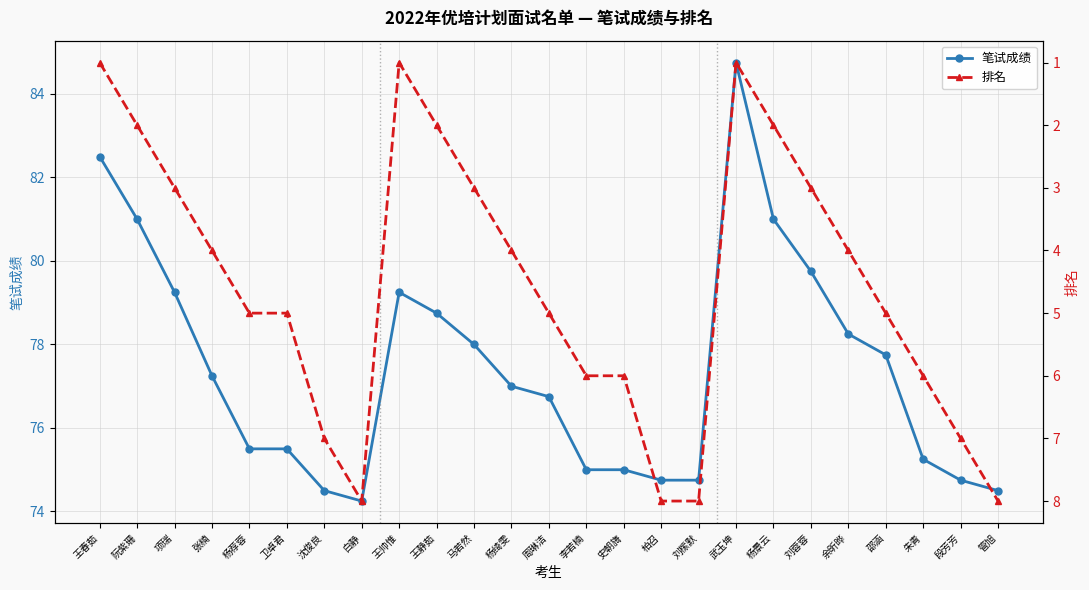

At how many categories does at least one series exceed 1?

25